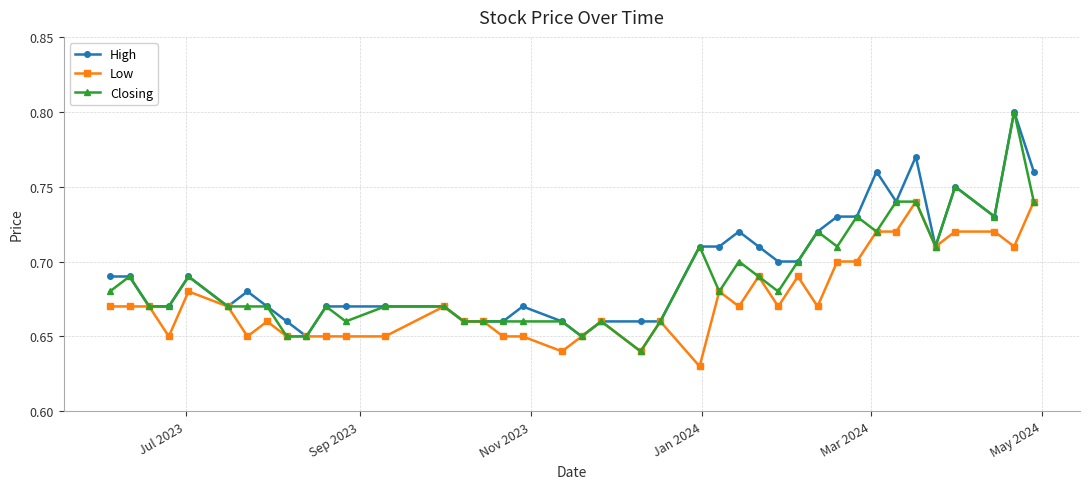

List the series in order of their overall mean, highest first.

High, Closing, Low